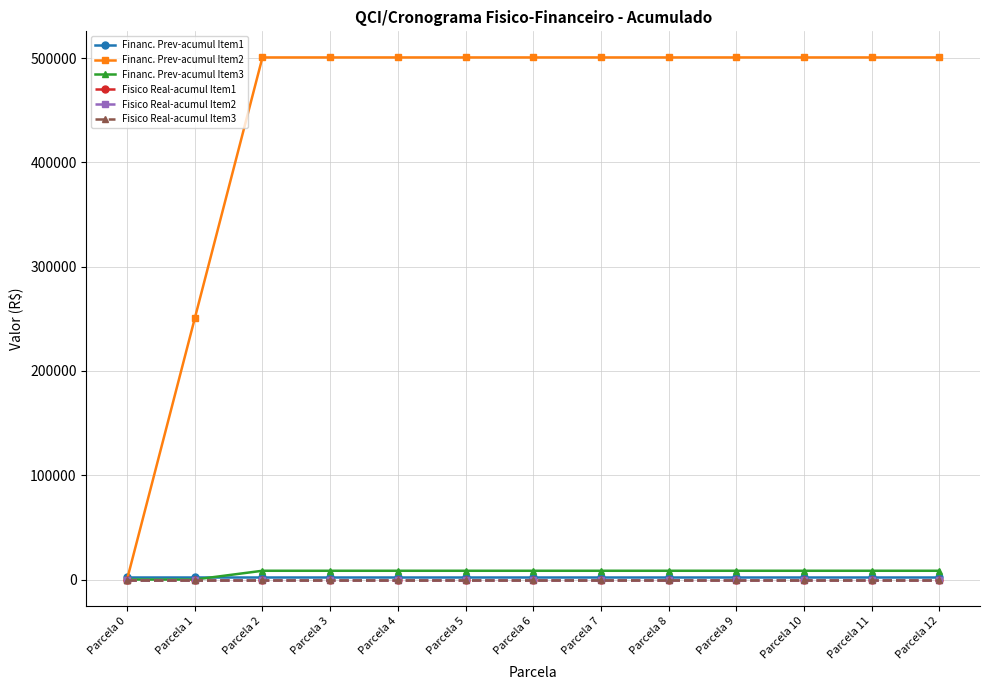

List the labels in order of Financ. Prev-acumul Item3 value, smallest first.

Parcela 0, Parcela 1, Parcela 2, Parcela 3, Parcela 4, Parcela 5, Parcela 6, Parcela 7, Parcela 8, Parcela 9, Parcela 10, Parcela 11, Parcela 12